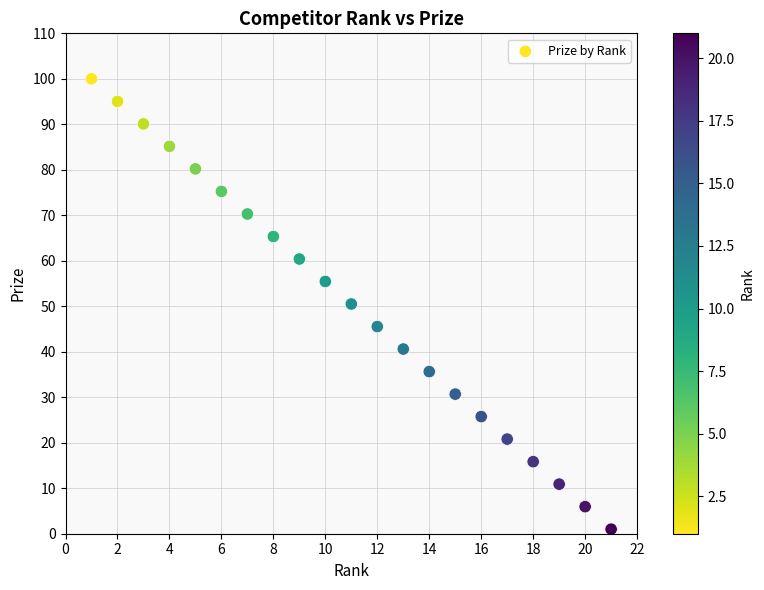

What is the range of X values (max minus min)?

20.0